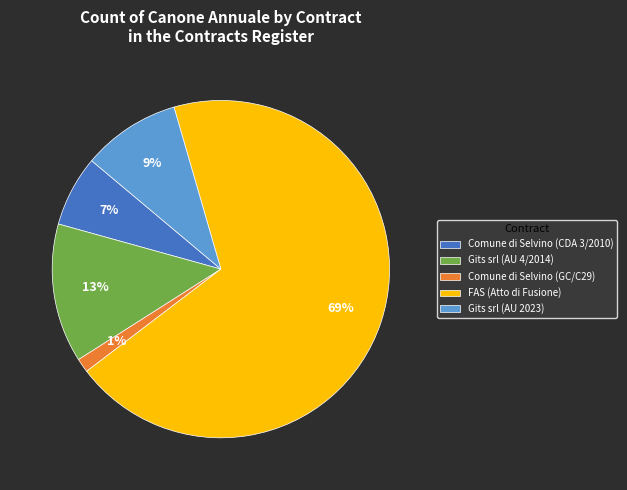

The Gits srl (AU 4/2014) slice represents 6% of the pie. True or false?

False